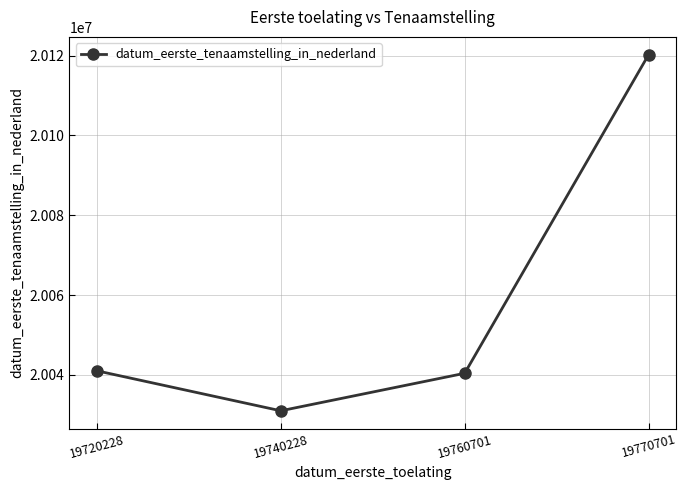

The value at 19740228 is 35125498. True or false?

False